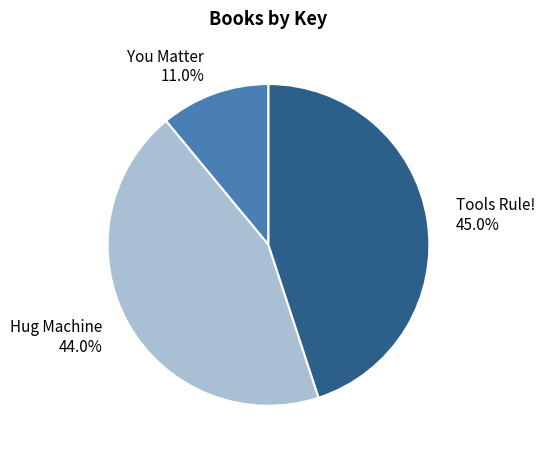

Is there any slice that represents more than half of the pie?

No